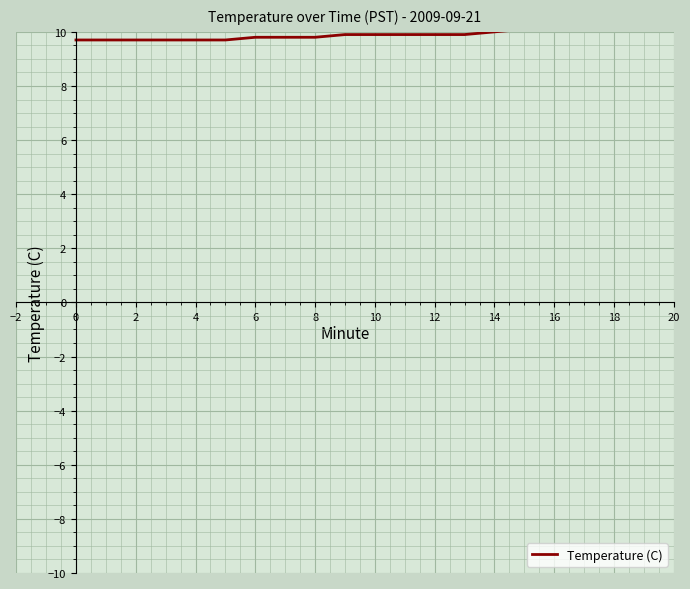

What is the greatest value displayed?

10.1